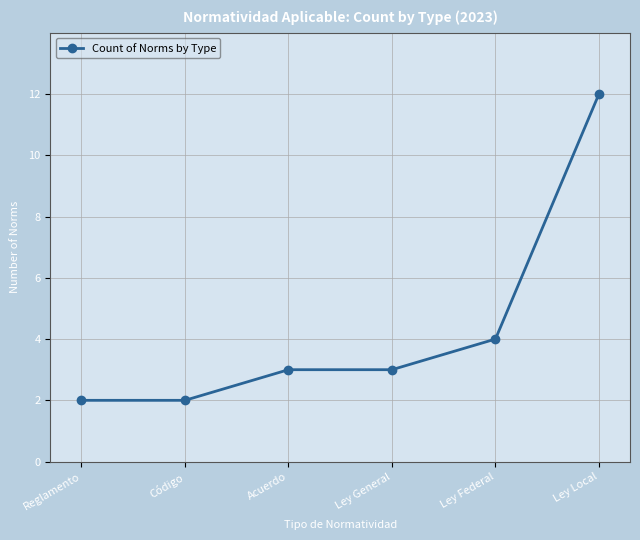

Which category has the highest value across all series?

Ley Local